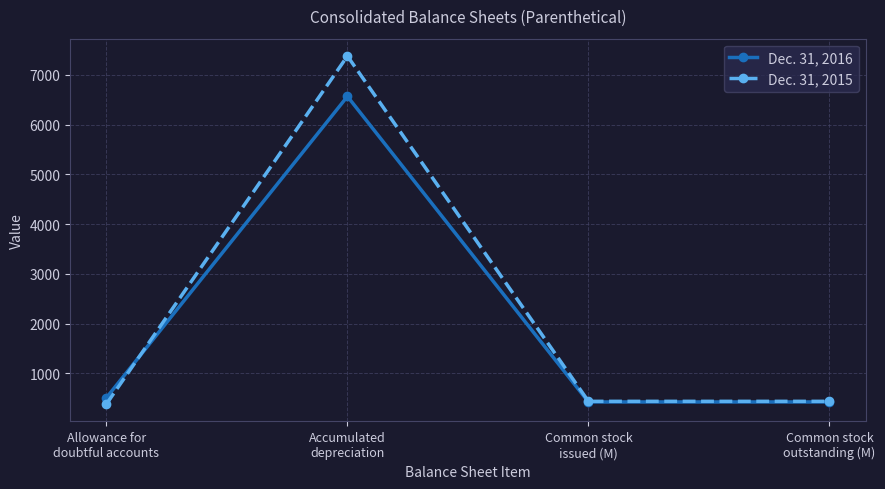

Reading left to right, extract all data points from this chart.

Dec. 31, 2016: 509	6567	424	424
Dec. 31, 2015: 383	7378	437	437